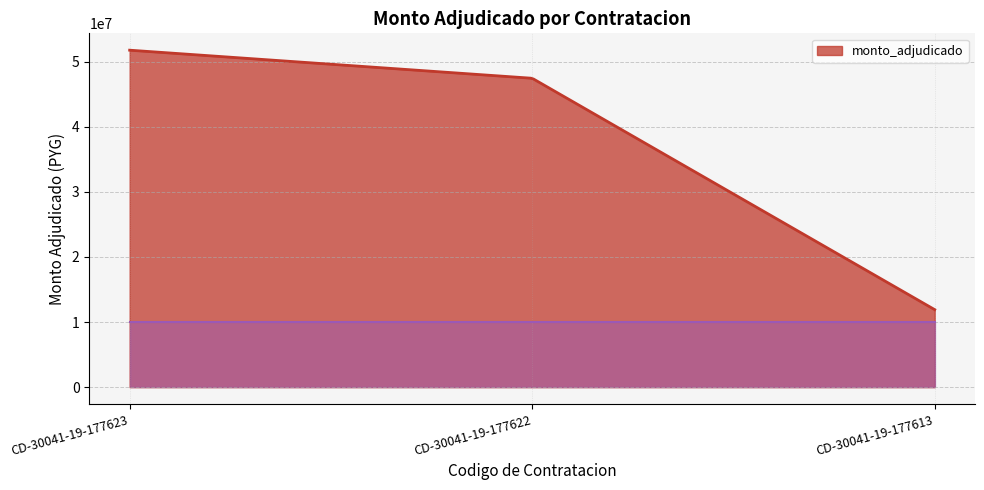

What is the difference between the maximum and minimum values?

39841875.0